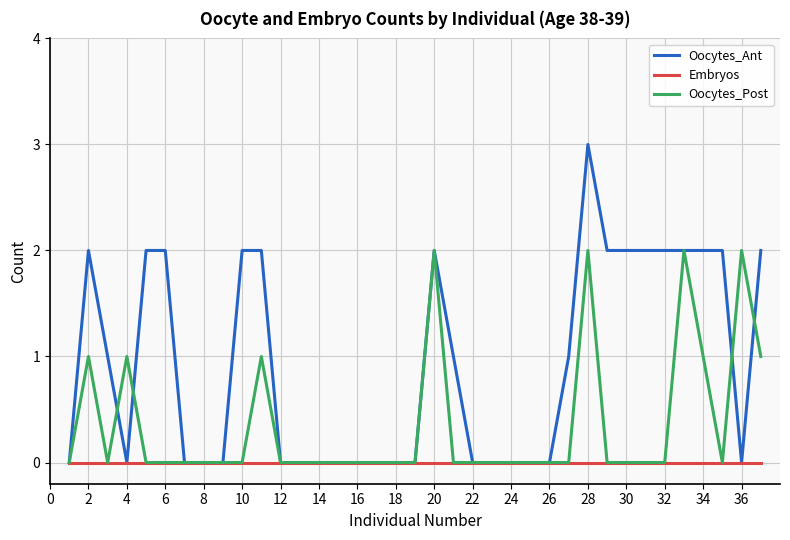

Which series has the largest total across all categories?

Oocytes_Ant